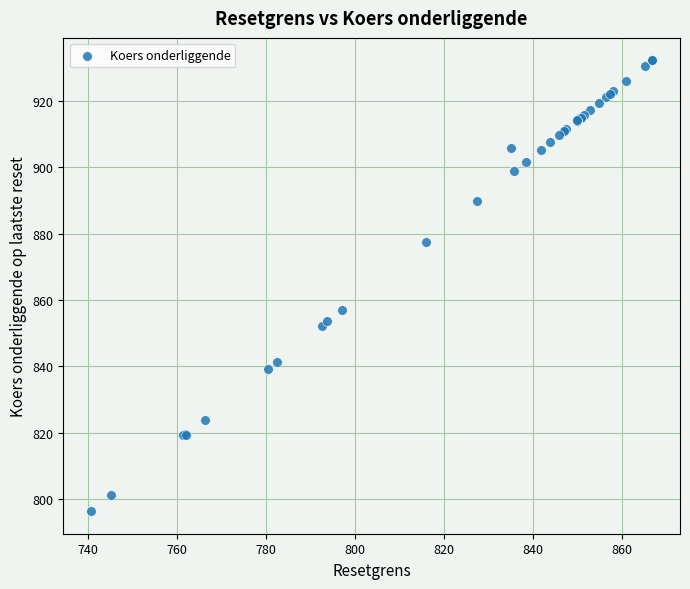

What Y value in the scatter plot is closest to 864?

857.1